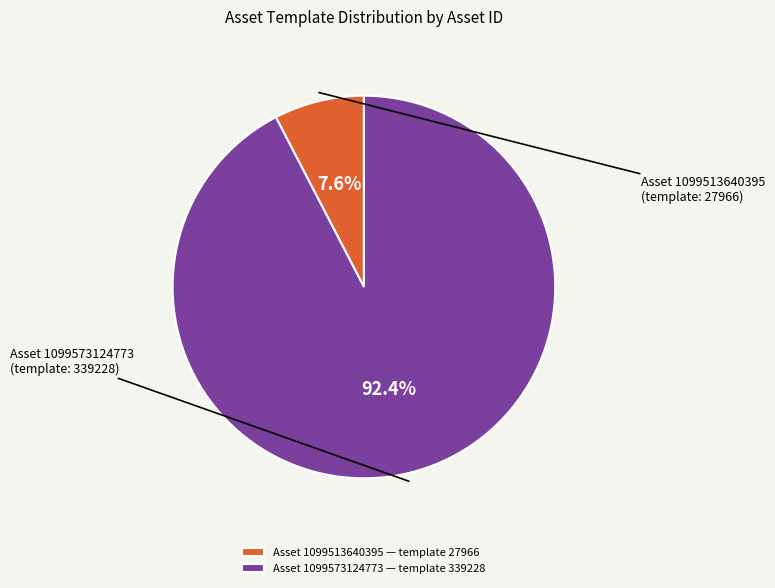

Rank the categories by value from lowest to highest.

Asset 1099513640395 — template 27966, Asset 1099573124773 — template 339228